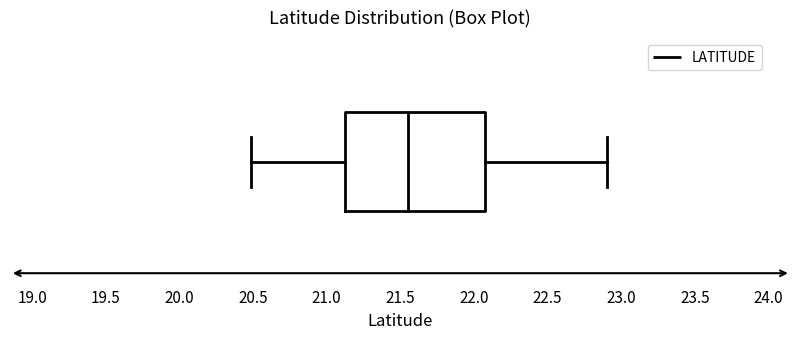

Where does the median line of the box sit on the x-axis? The values are not printed on the chart, so give them approximately, as read against the axis.

21.55